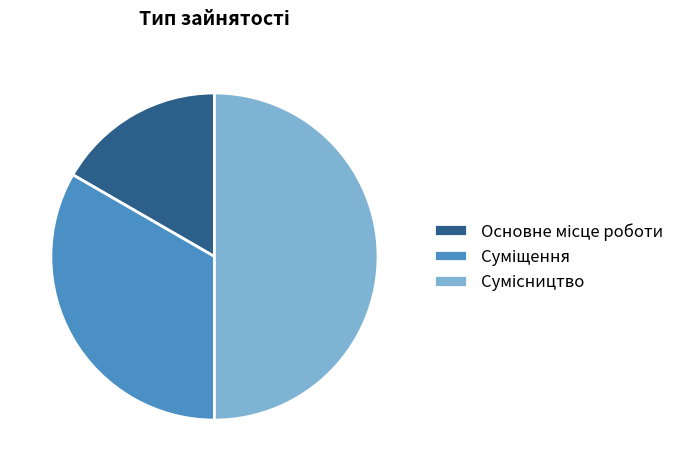

True or false: Суміщення accounts for 33% of the total.

True